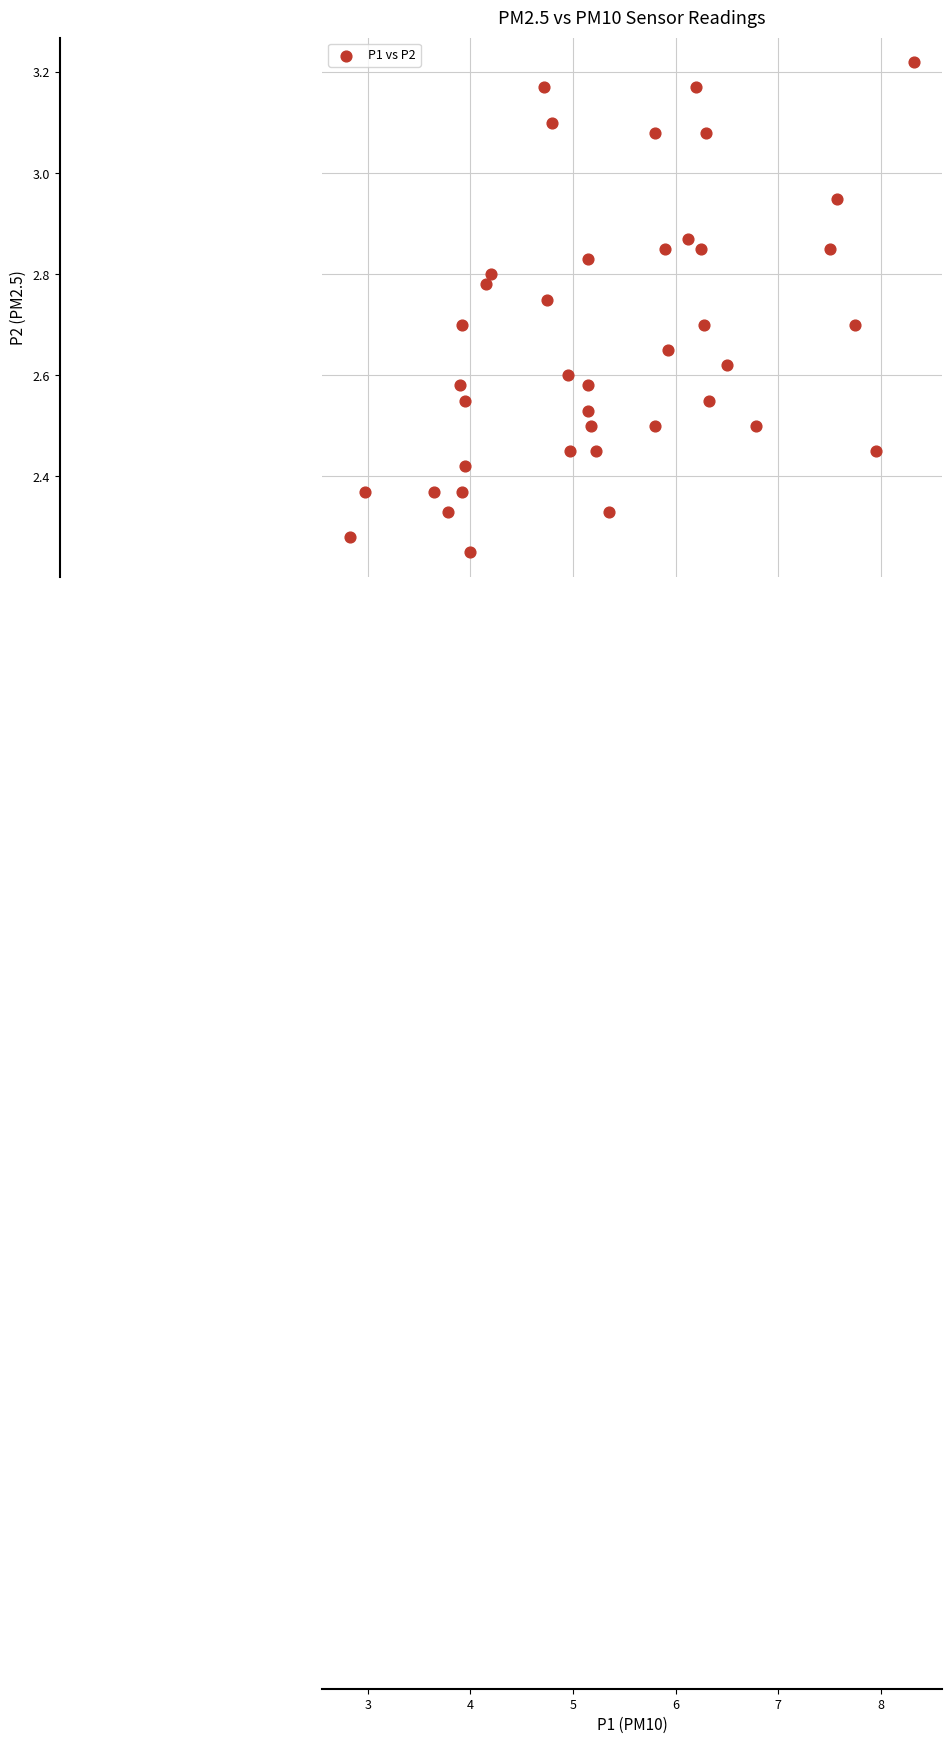

What is the range of X values (max minus min)?

5.5